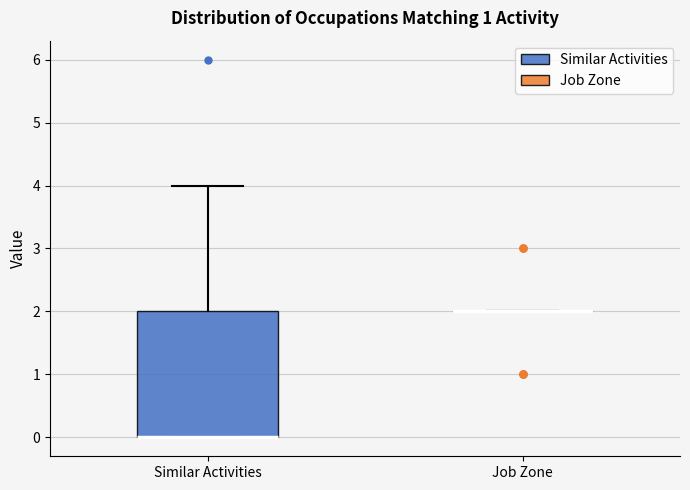

Which box is the tallest, from its lower edge to its upper edge?

Similar Activities